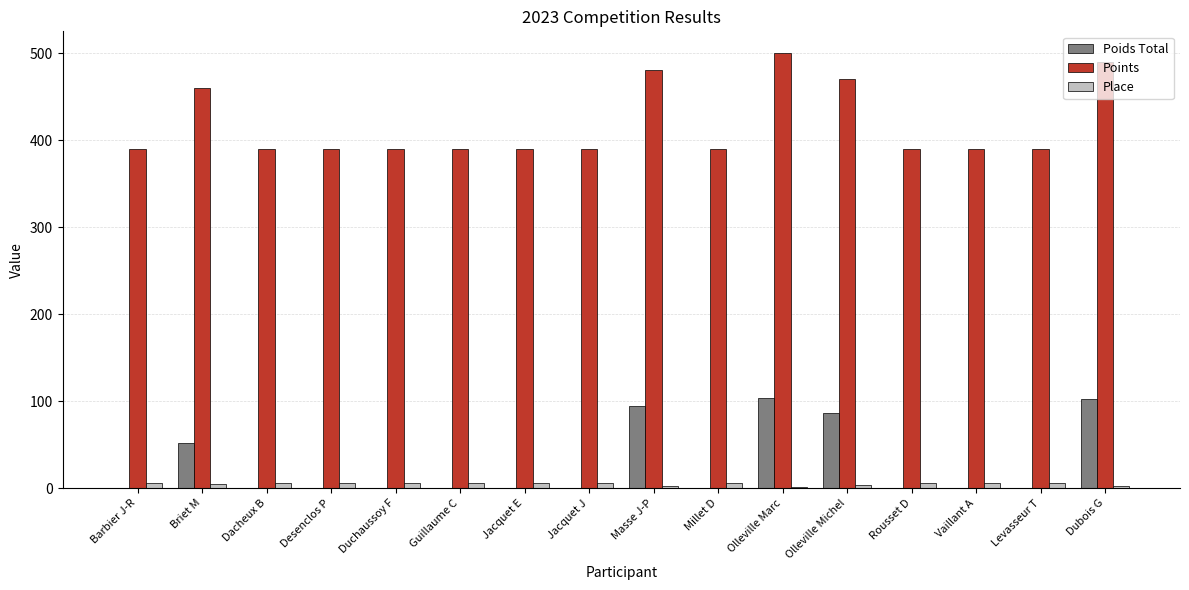

Which series changed the most between Masse J-P and Vaillant A?

Poids Total